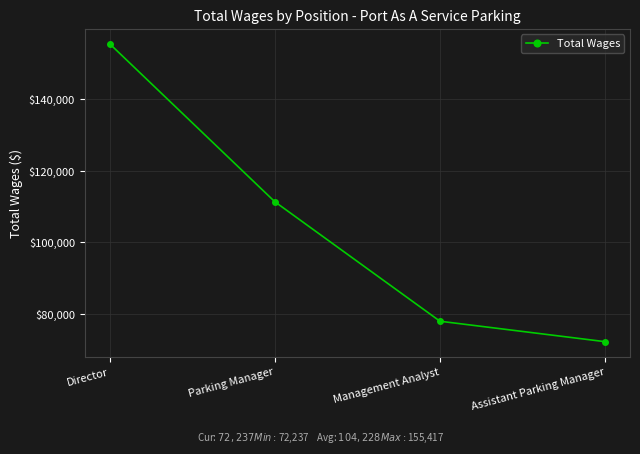

Which category has the lowest value across all series?

Assistant Parking Manager